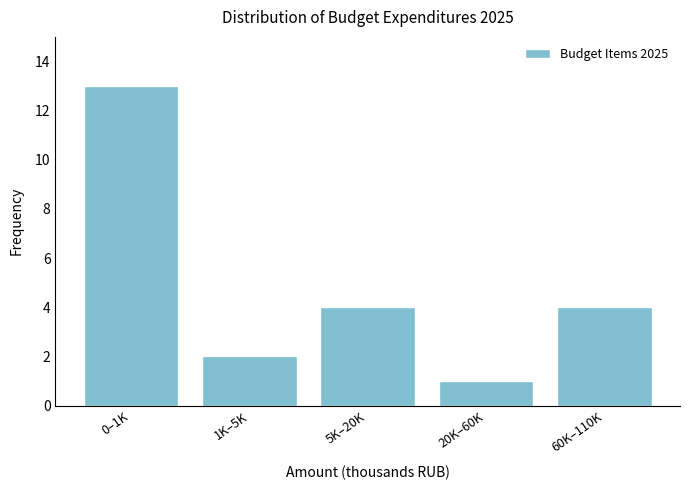

Reading right to left, transcribe all the data shown in this chart.

4	1	4	2	13